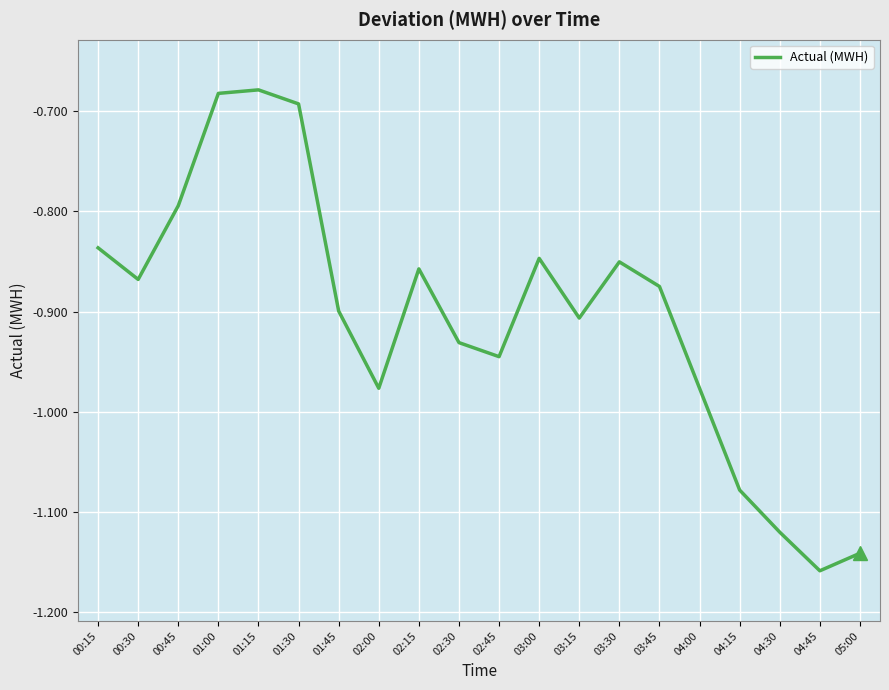

How many series are shown in this chart?

1